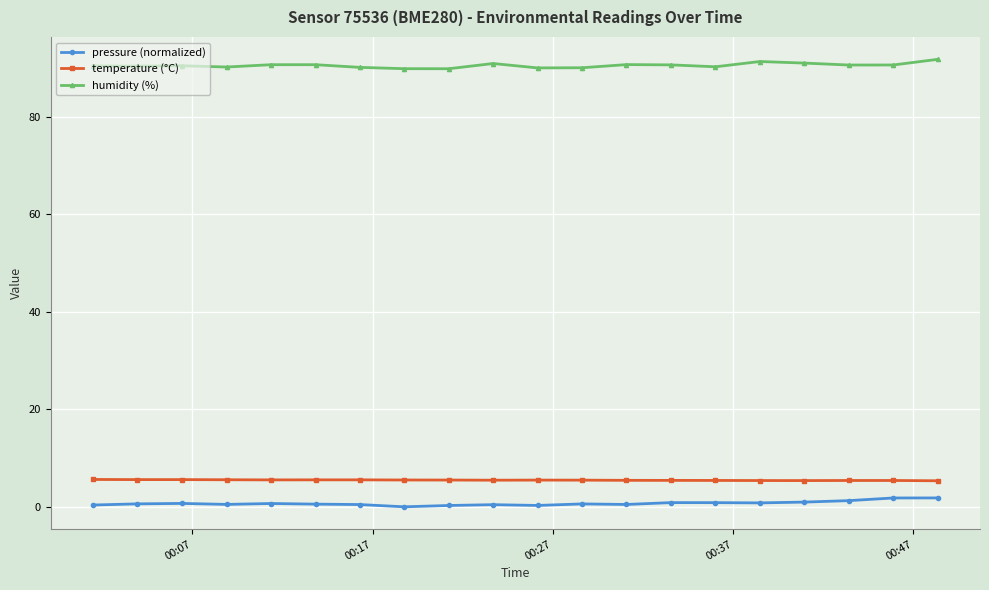

Which series has the largest total across all categories?

humidity (%)